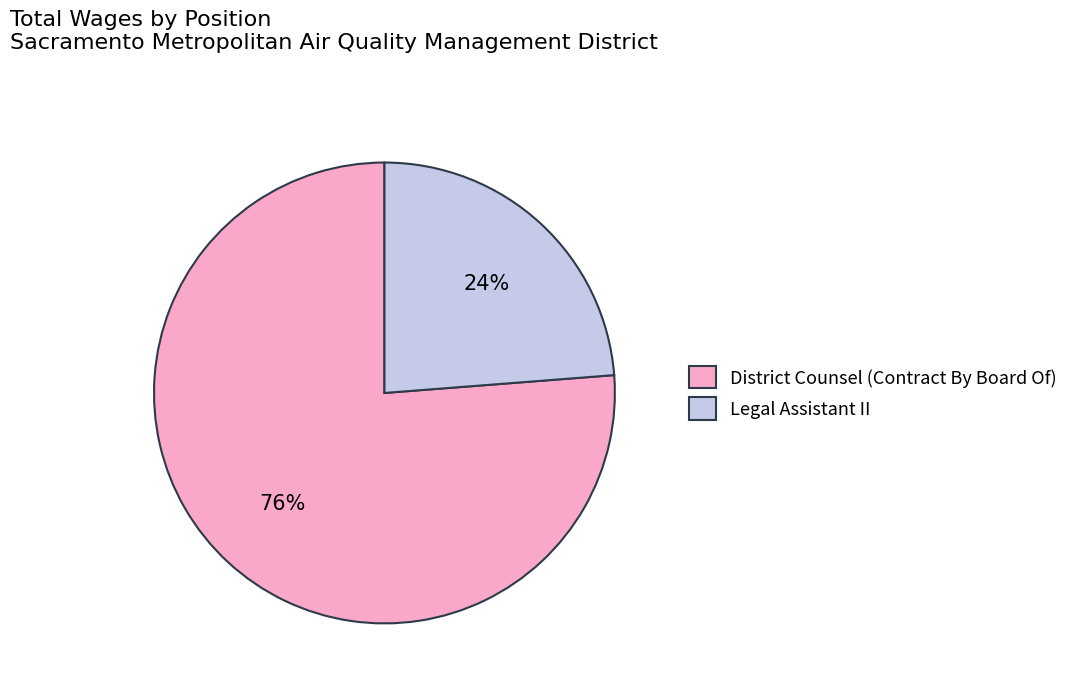

To the nearest percent, what percentage of the pie is Legal Assistant II?

24%